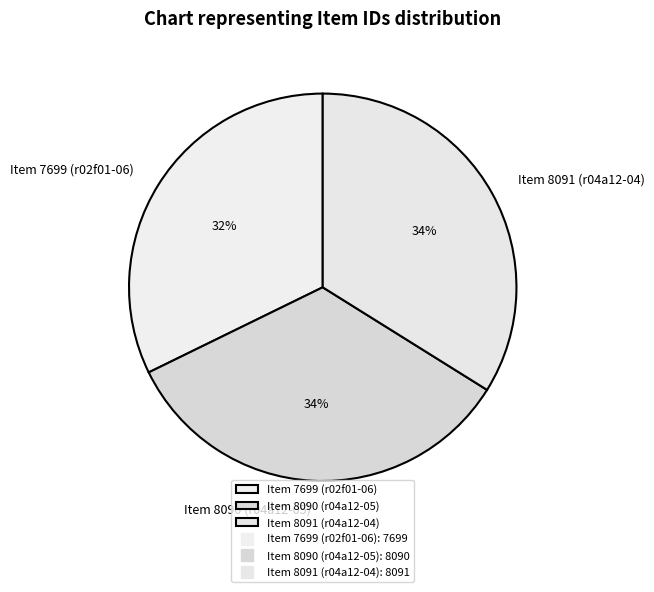

Approximately how many times larger is the value at Item 8091 (r04a12-04) compared to Item 8090 (r04a12-05)?

1.0